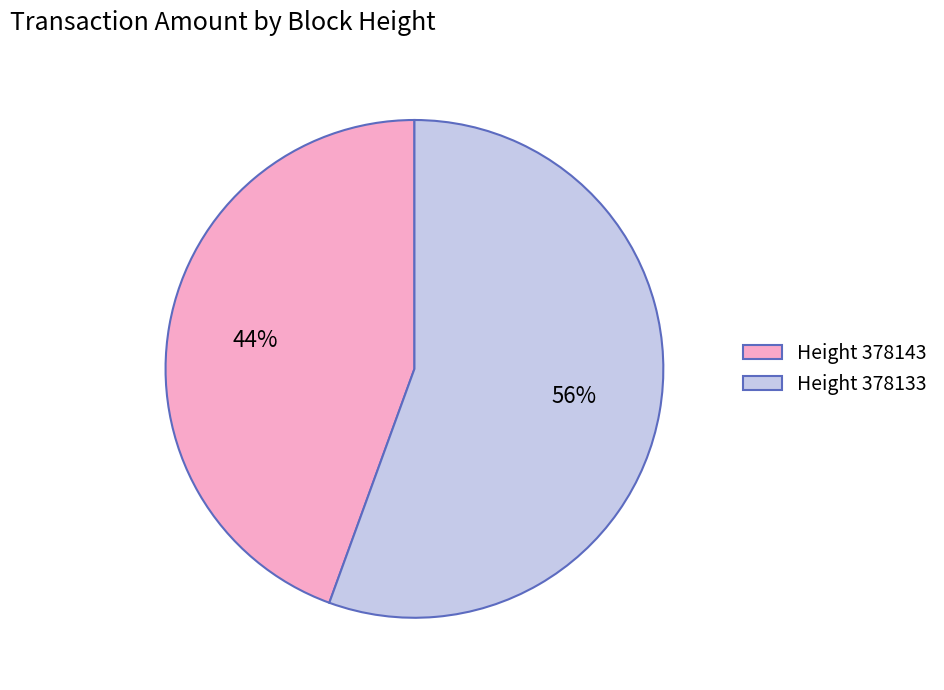

Which has a higher value, Height 378143 or Height 378133?

Height 378133